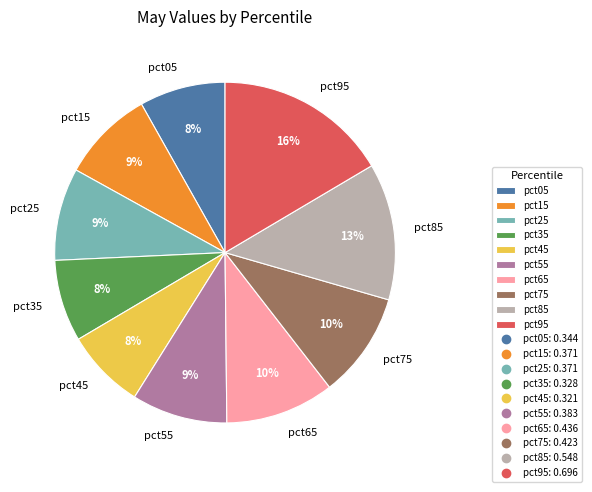

Count the number of slices in the pie.

10